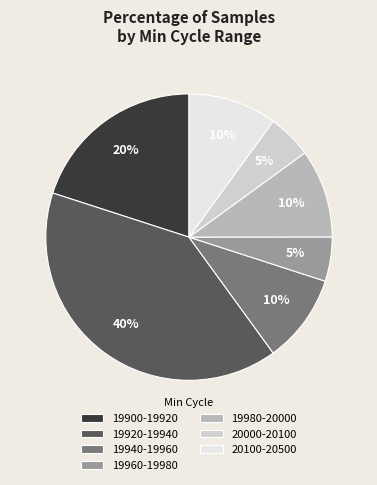

Count the number of slices in the pie.

7